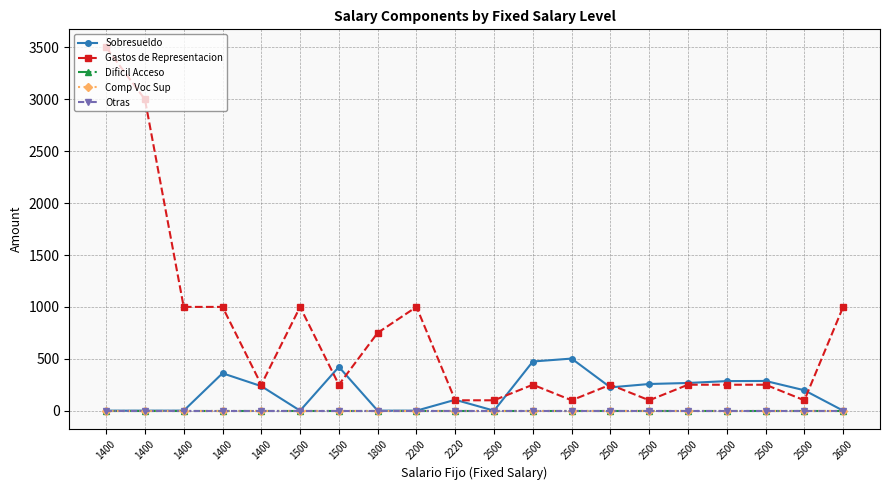

Is it true that Sobresueldo equals 196.7 at 2500?

True